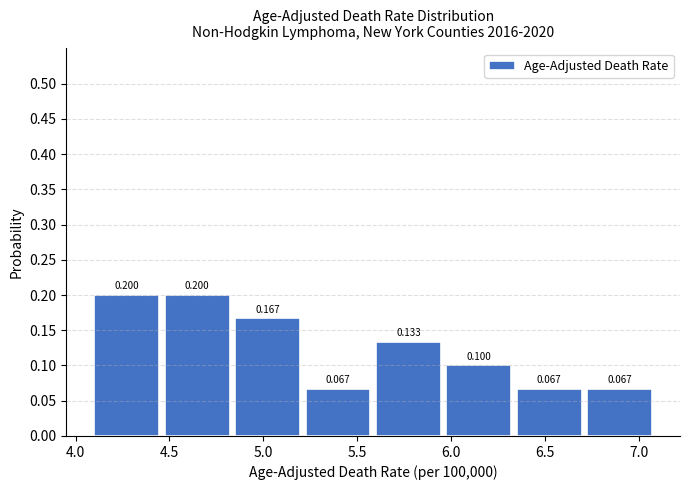

Reading left to right, list every bar in this chart as the range it spans on the x-axis followed by its height. The bar edges are not printed on the chart, so give them approximately, as read against the axis.

4.100 to 4.475: 0.200
4.475 to 4.850: 0.200
4.850 to 5.225: 0.167
5.225 to 5.600: 0.067
5.600 to 5.975: 0.133
5.975 to 6.350: 0.100
6.350 to 6.725: 0.067
6.725 to 7.100: 0.067